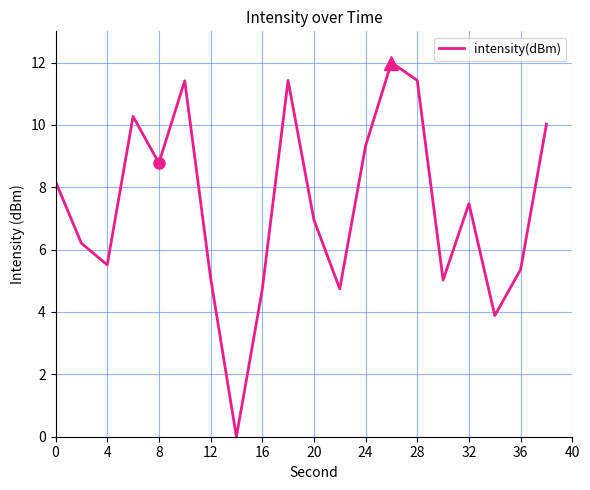

What is the greatest value displayed?

12.0